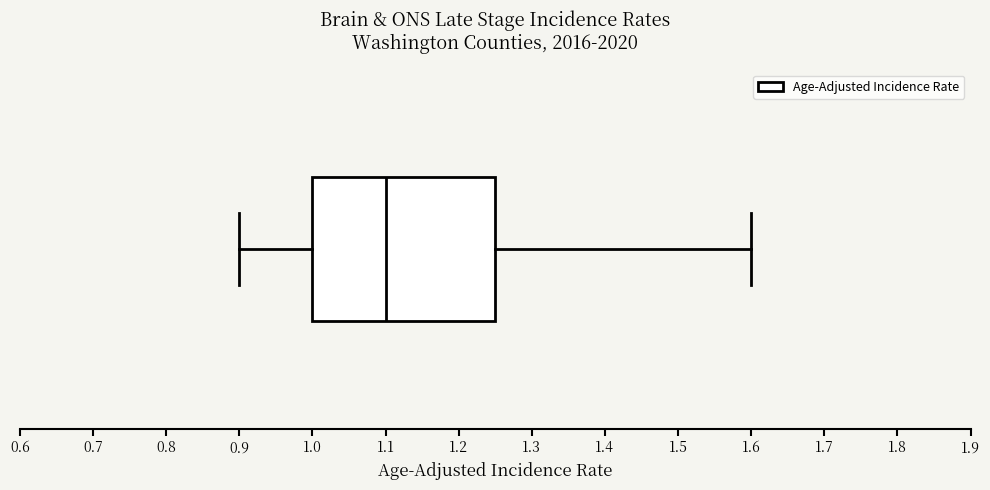

Read this box plot against the x-axis: the position of the median line, the range covered by the box, and the ends of both whiskers. The values are not printed on the chart, so give them approximately, as read against the axis.

median 1.10, box 1.00 to 1.25, whiskers 0.90 to 1.60